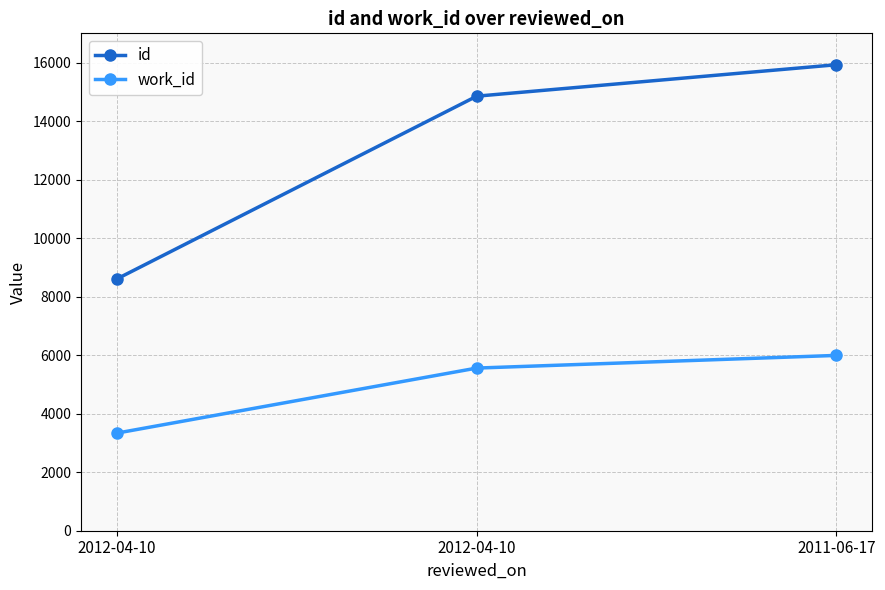

What is the label of the 2nd point from the right?

2012-04-10